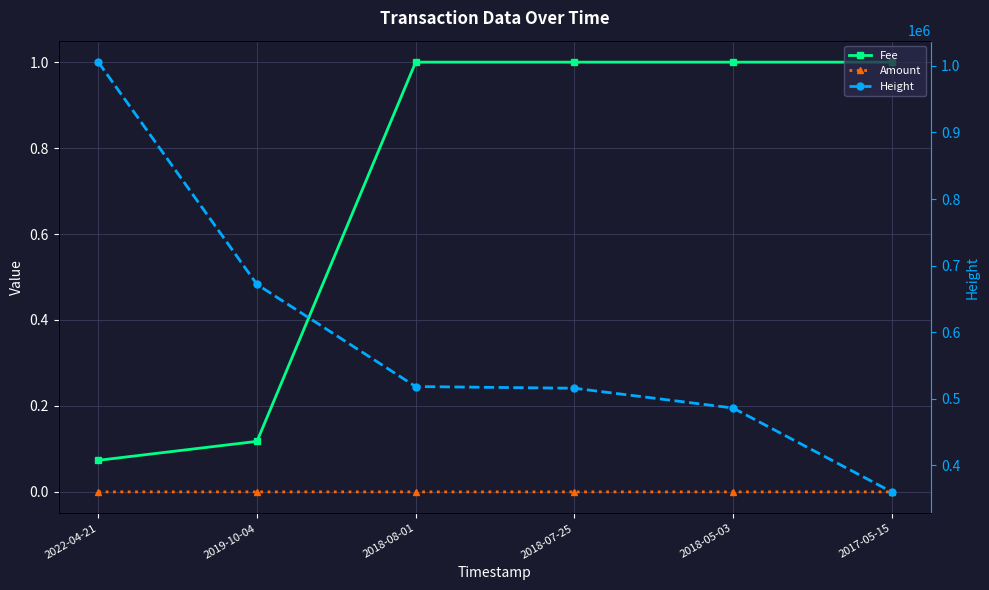

Which category has the highest value across all series?

2022-04-21